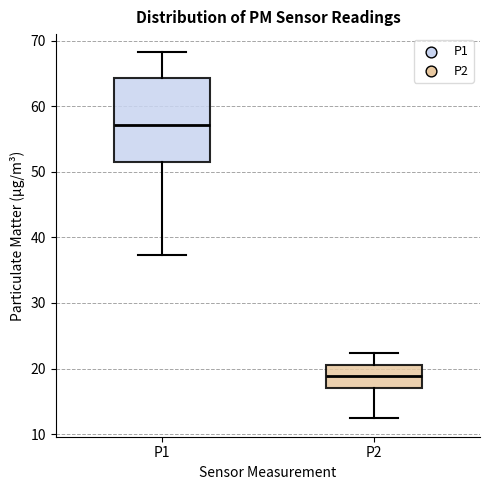

Which box has the lowest median line?

P2